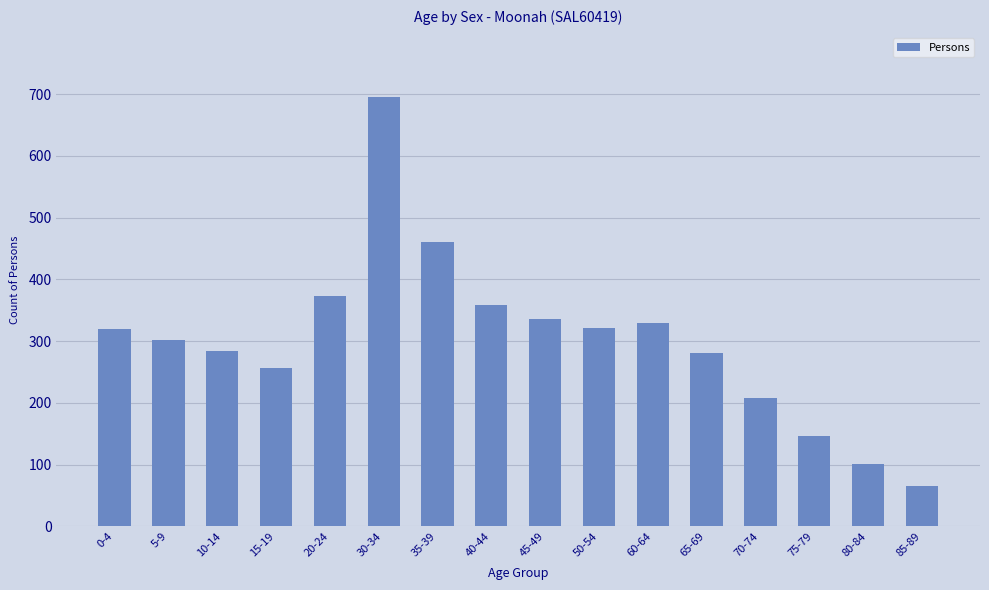

Does the chart contain any negative values?

No